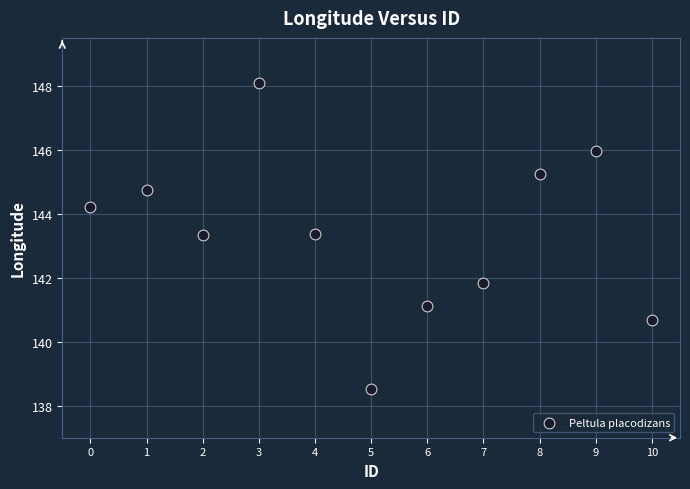

What is the average Y value?

143.4